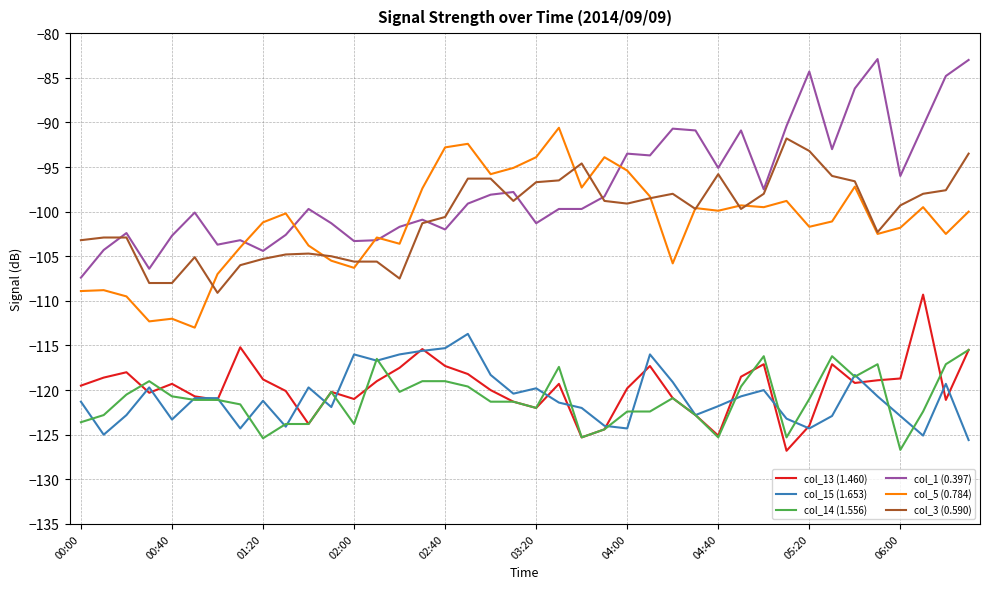

True or false: col_1 (0.397) and col_15 (1.653) cross at least once.

False